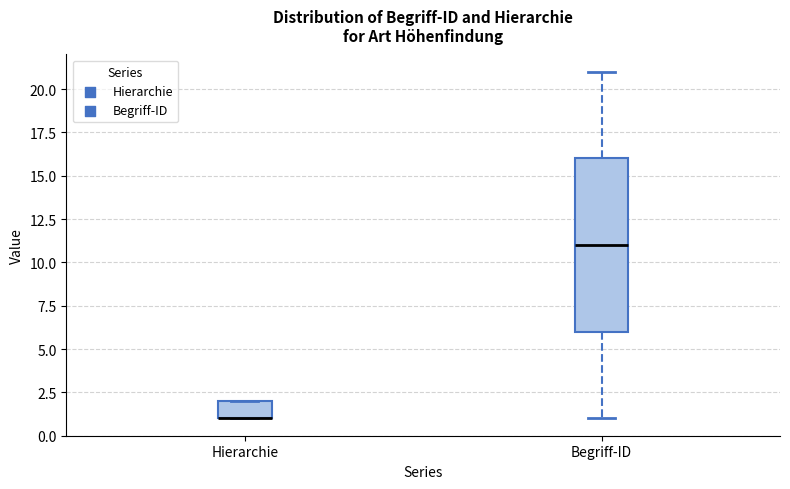

Reading left to right, transcribe this box plot: for each box, give where its median line is, the range the box spans, and where its two whiskers end, as read against the y-axis. The values are not printed on the chart, so give them approximately, as read against the axis.

Hierarchie: median 1 (drawn on the box's lower edge), box 1 to 2, whiskers 1 to 2
Begriff-ID: median 11, box 6 to 16, whiskers 1 to 21